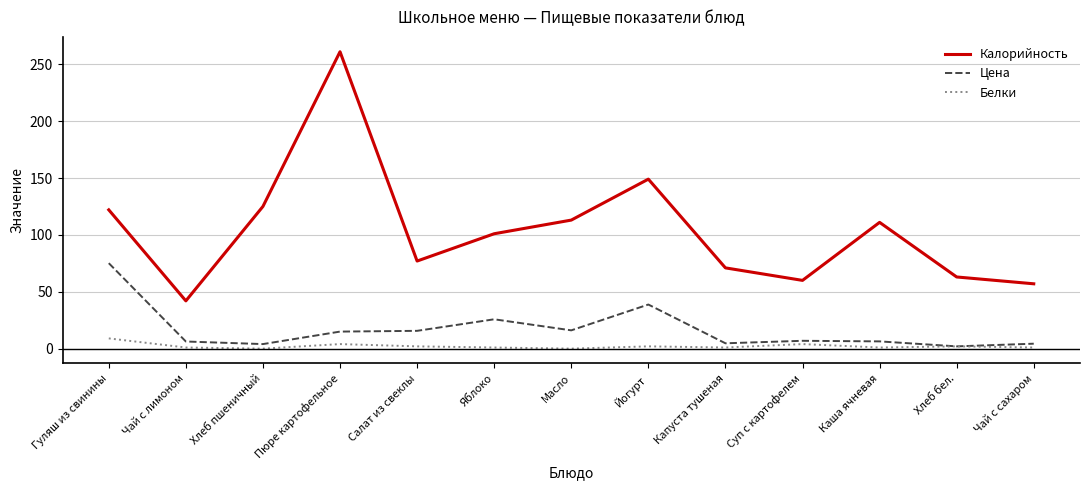

The Белки series shows 0.0 at Хлеб пшеничный. True or false?

True